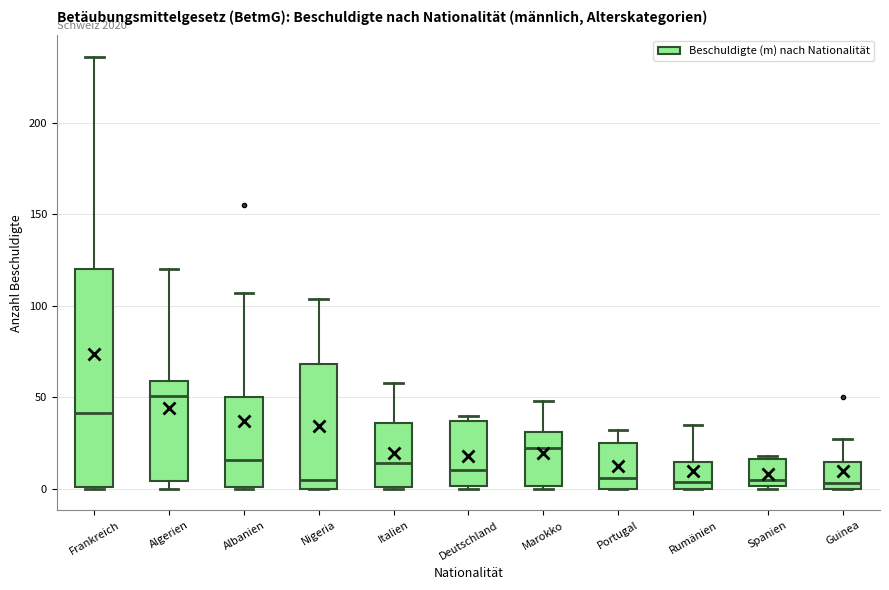

Where is the lower edge of the box for Rumänien on the y-axis? The values are not printed on the chart, so give them approximately, as read against the axis.

0